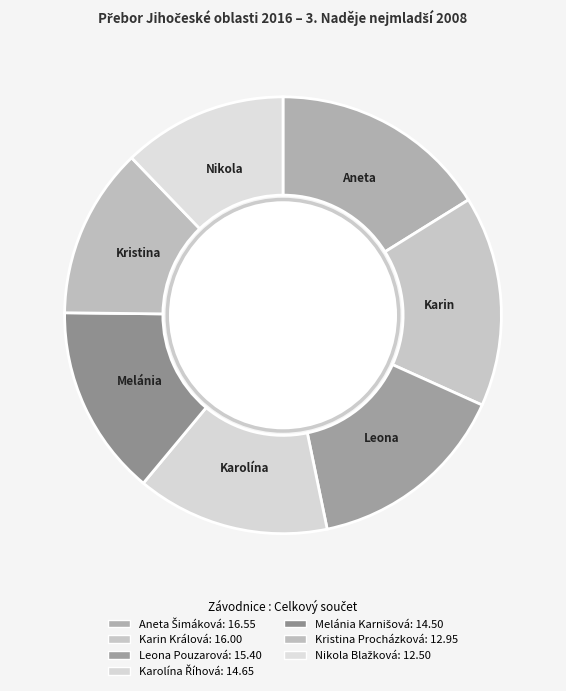

Which slice is the largest?

Aneta Šimáková